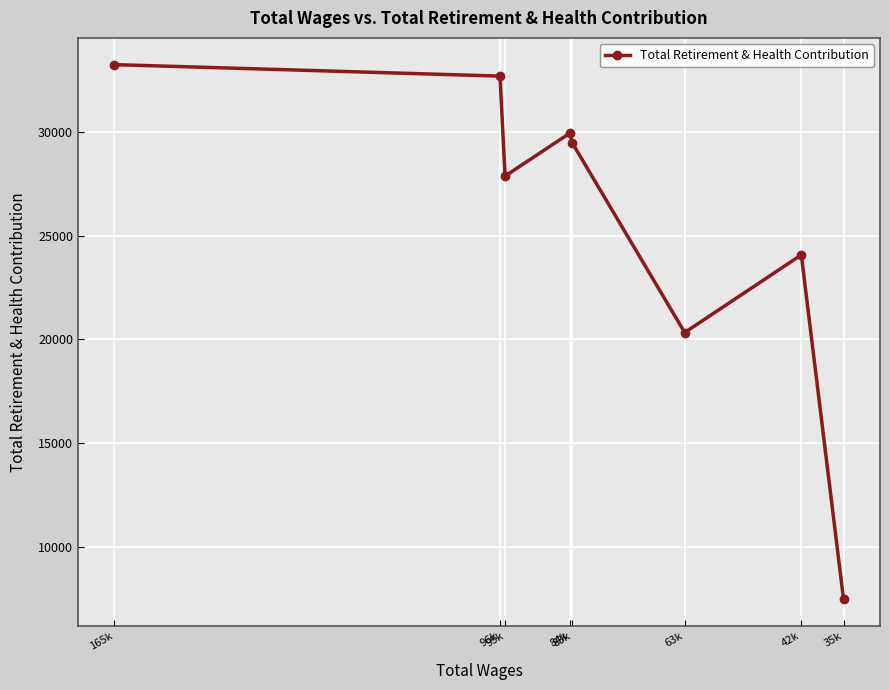

Count the number of values greater than 29464.

3